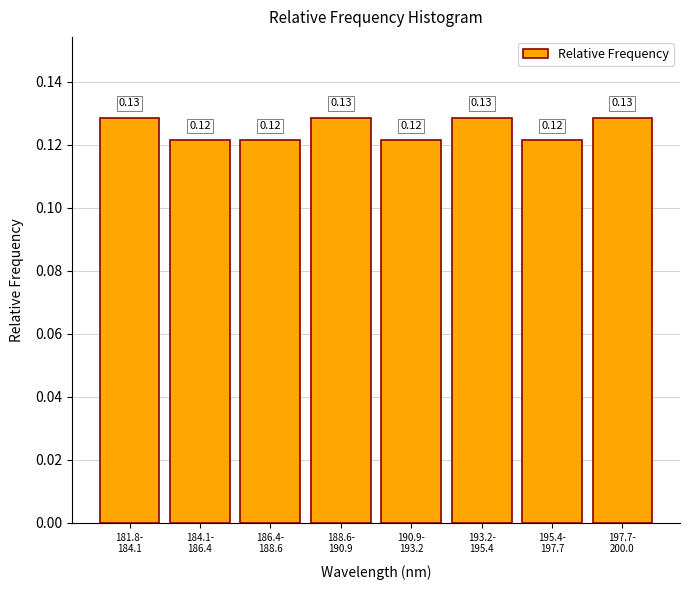

What is the sum of all values?

1.0